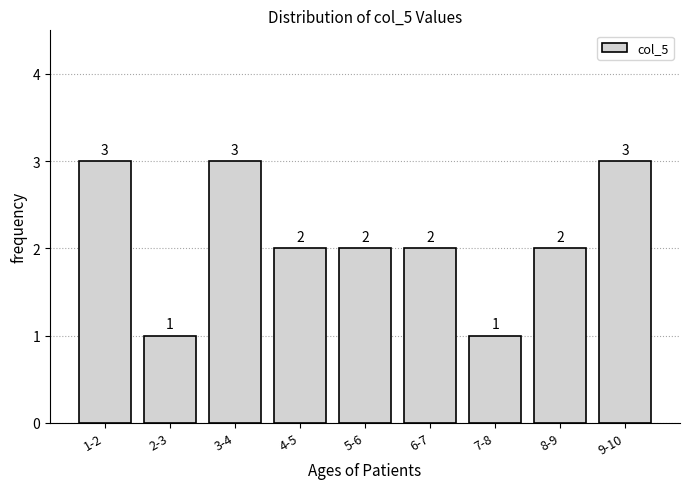

Reading right to left, extract all data points from this chart.

9-10=3	8-9=2	7-8=1	6-7=2	5-6=2	4-5=2	3-4=3	2-3=1	1-2=3